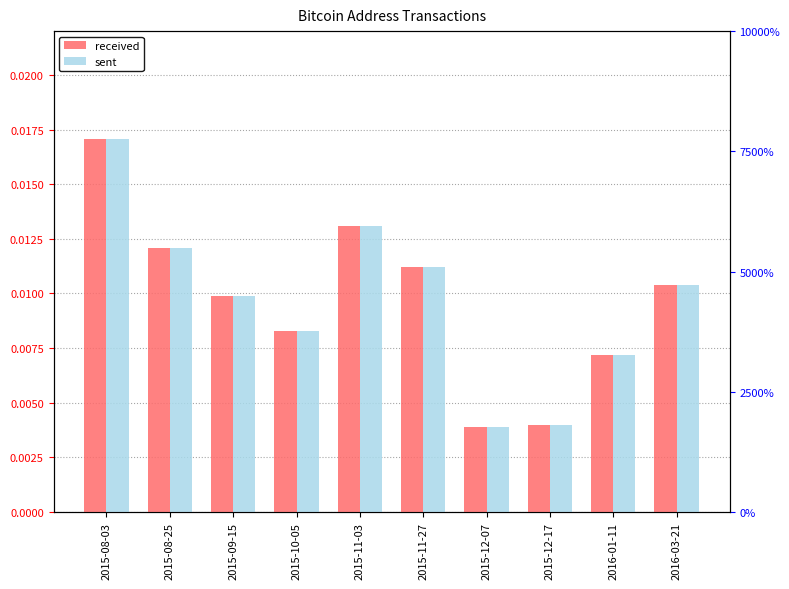

How many distinct data groups are displayed?

2